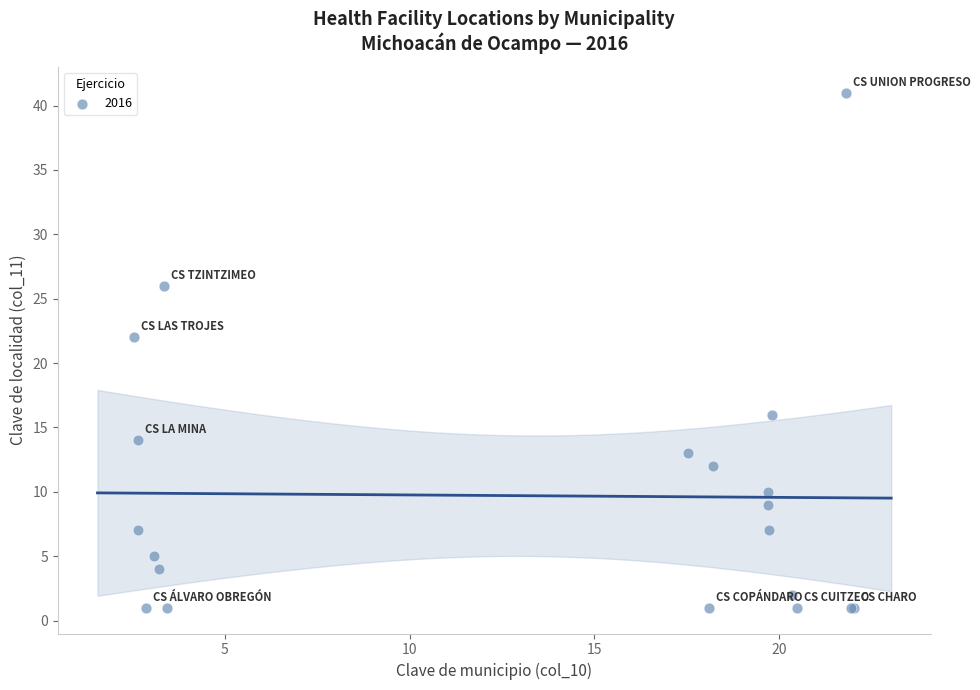

What Y value in the scatter plot is closest to 21?

22